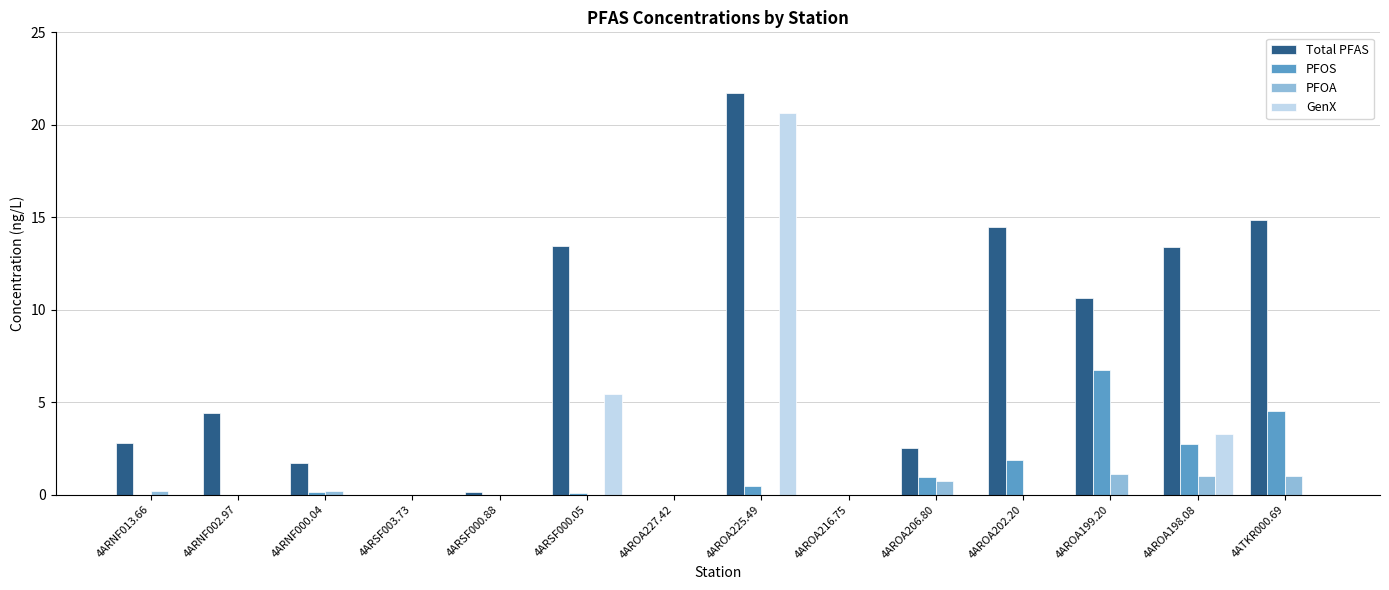

What are all the series names shown in the legend?

Total PFAS, PFOS, PFOA, GenX